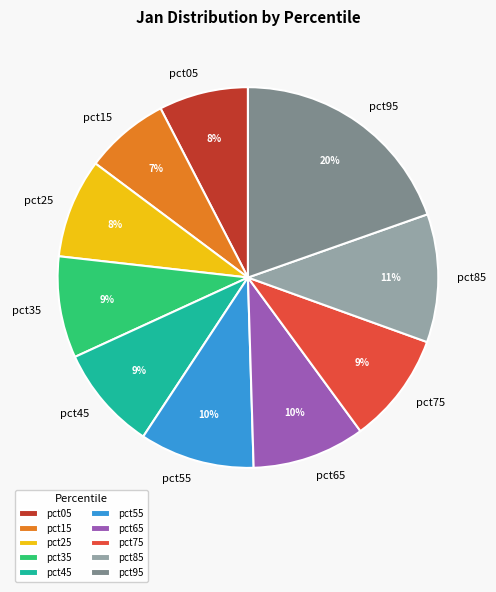

Which has a higher value, pct25 or pct75?

pct75